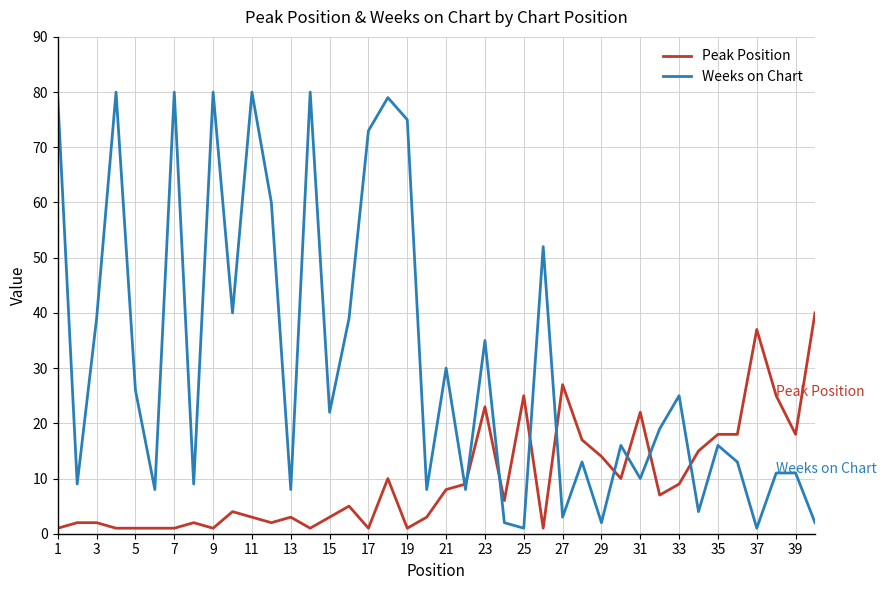

Which series has the largest range (max minus min)?

Weeks on Chart